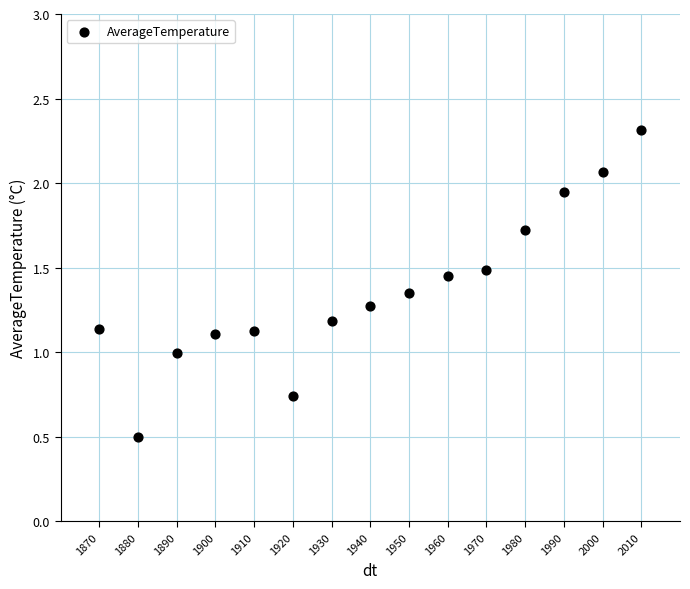

What is the range of X values (max minus min)?

140.0